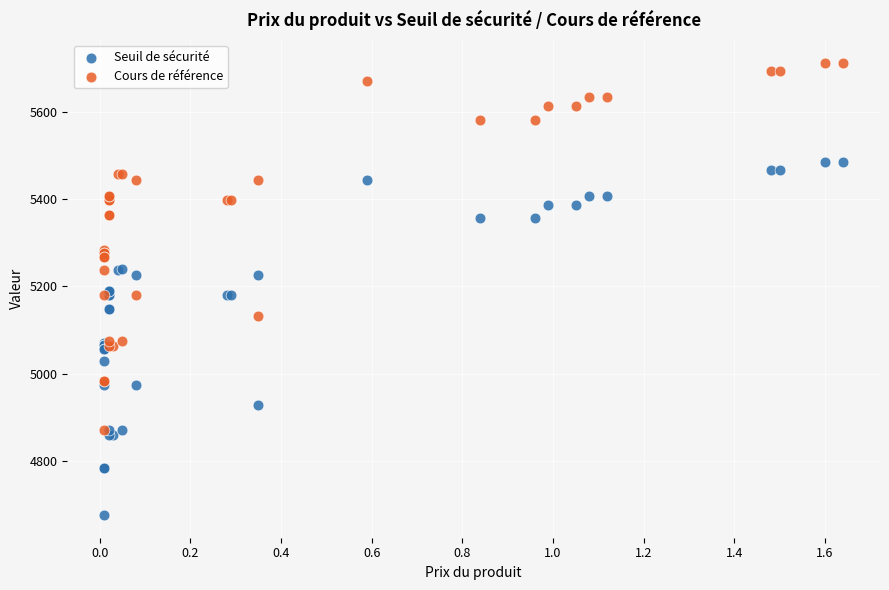

Which series contains the highest Y value?

Cours de référence